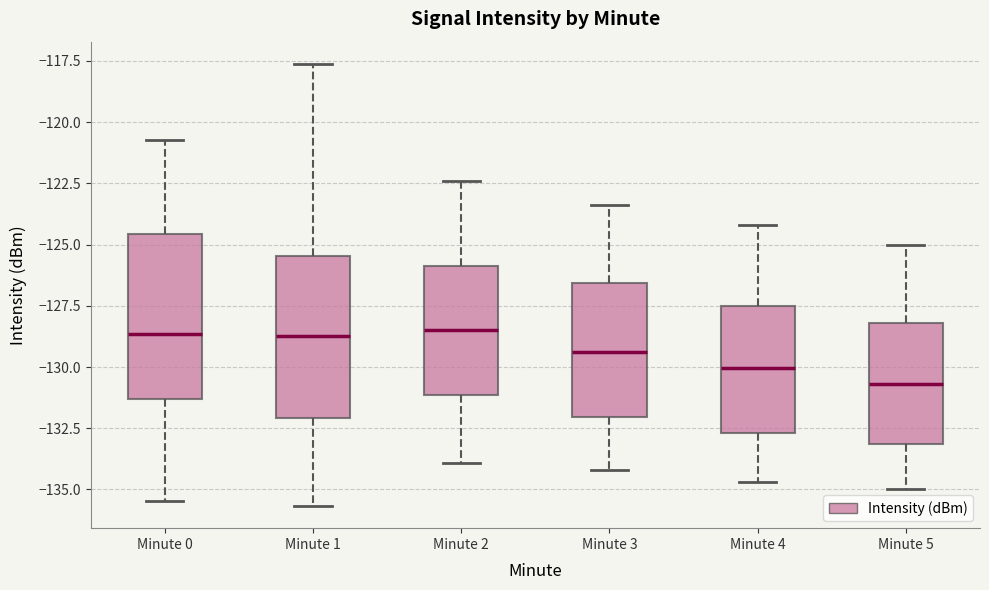

Reading left to right, transcribe this box plot: for each box, give where its median line is, the range the box spans, and where its two whiskers end, as read against the y-axis. The values are not printed on the chart, so give them approximately, as read against the axis.

Minute 0: median -128.5, box -131.5 to -124.5, whiskers -135.5 to -120.5
Minute 1: median -128.5, box -132.0 to -125.5, whiskers -135.5 to -117.5
Minute 2: median -128.5, box -131.0 to -126.0, whiskers -134.0 to -122.5
Minute 3: median -129.5, box -132.0 to -126.5, whiskers -134.0 to -123.5
Minute 4: median -130.0, box -132.5 to -127.5, whiskers -134.5 to -124.0
Minute 5: median -130.5, box -133.0 to -128.0, whiskers -135.0 to -125.0